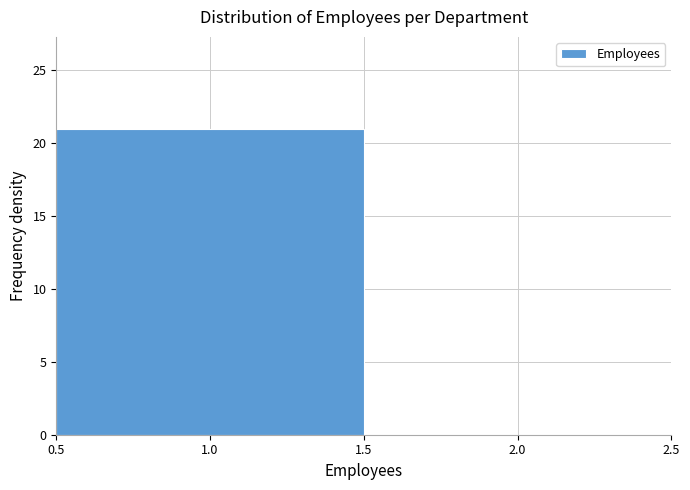

Reading left to right, transcribe this chart: for each bar, give the range it covers on the x-axis and its height. The values are not printed on the chart, so give them approximately, as read against the axis.

0.5 to 1.5: 21
1.5 to 2.5: 0